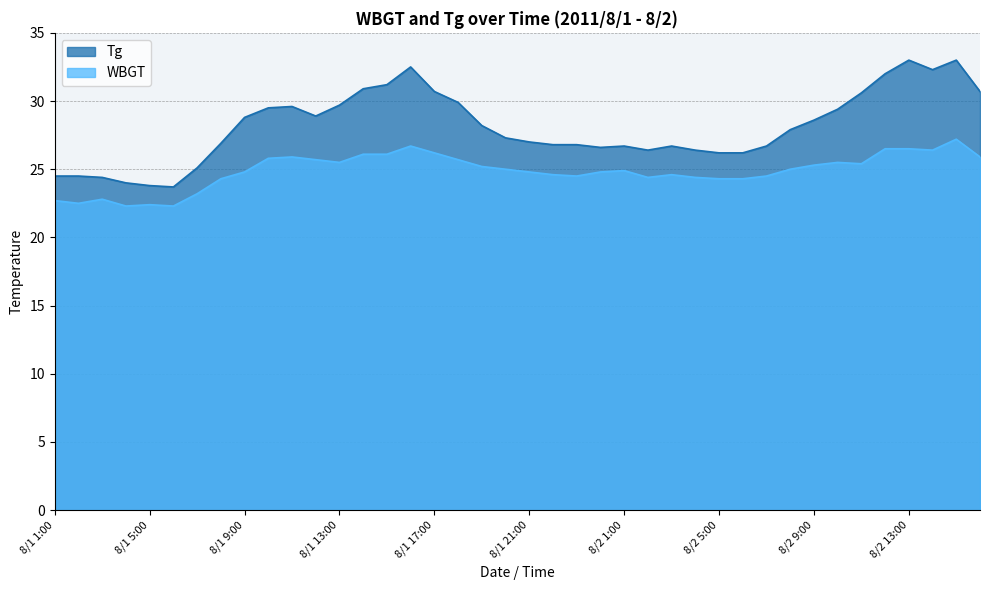

How many values in the Tg series exceed 27?

21